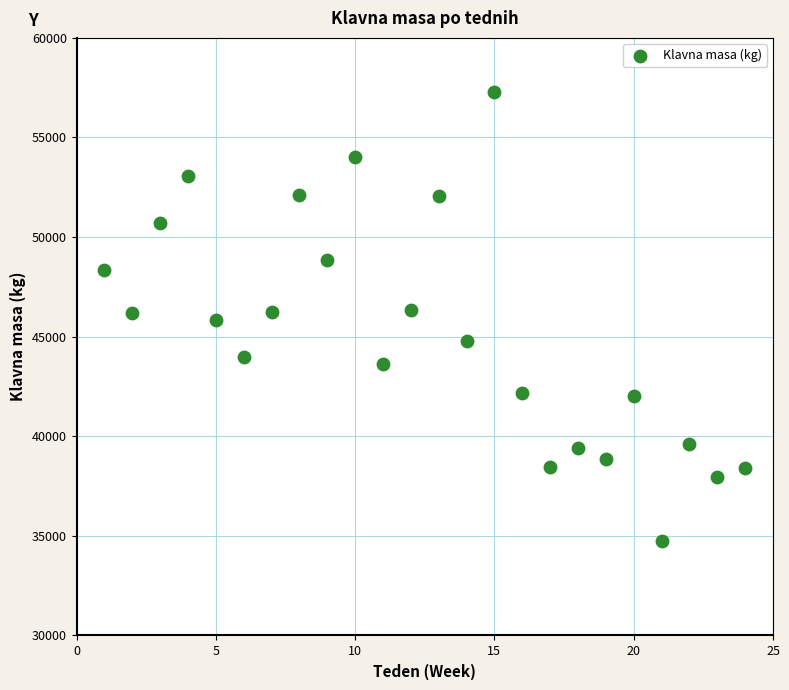

What is the range of Y values (max minus min)?

22529